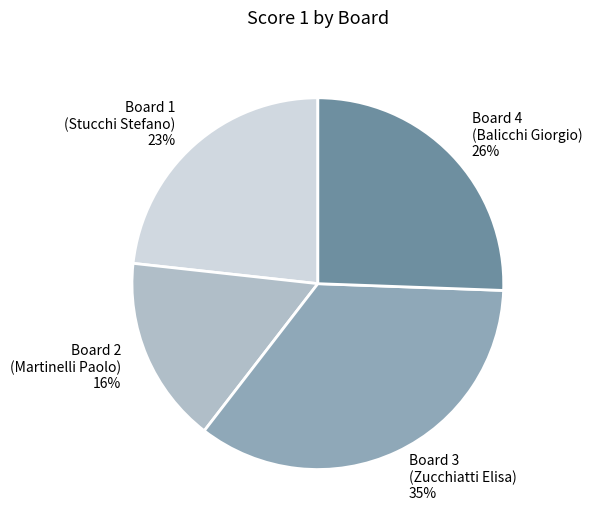

To the nearest percent, what is the combined percentage of Board 3 (Zucchiatti Elisa) and Board 2 (Martinelli Paolo)?

51%